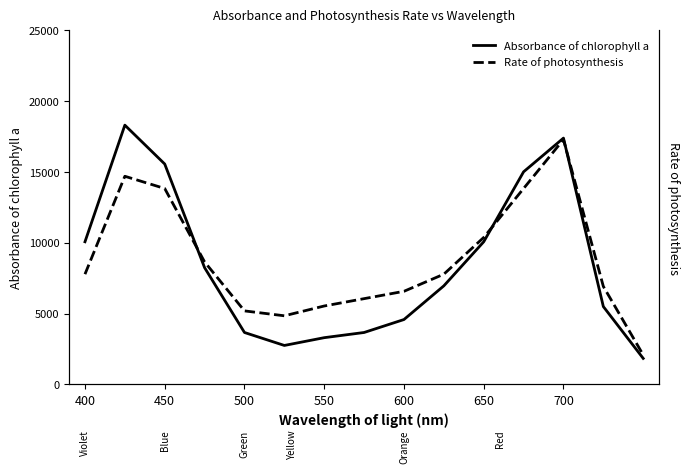

What is the sum of all Absorbance of chlorophyll a values?

126885.5